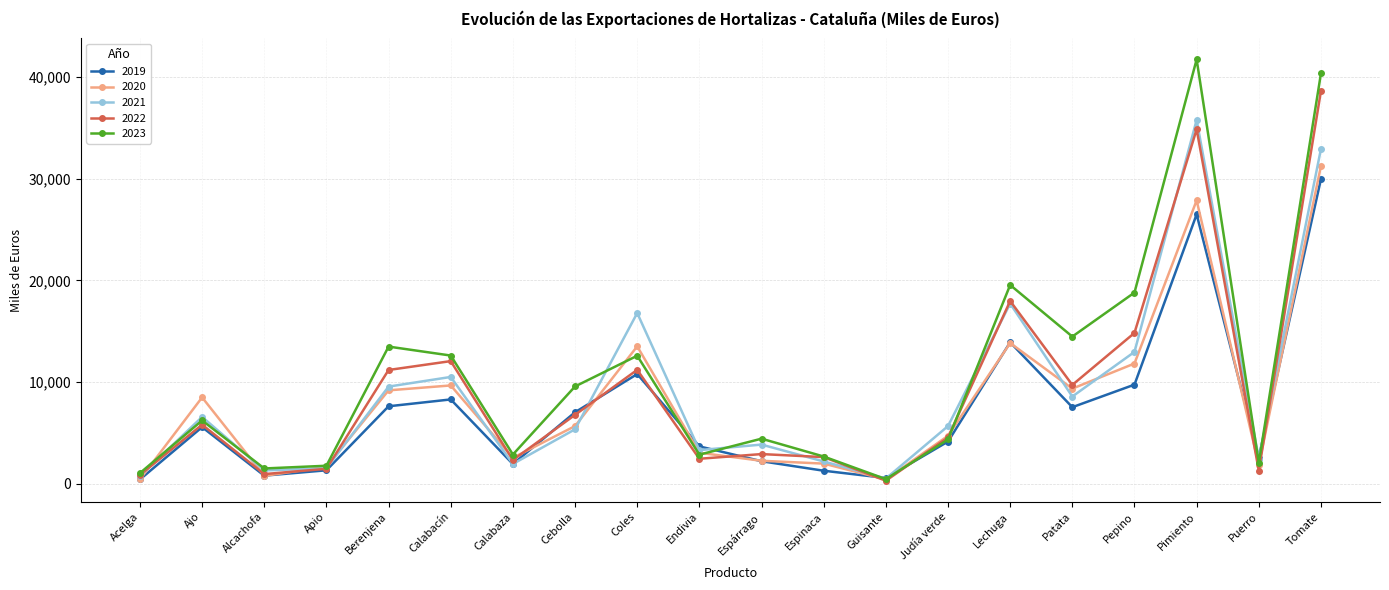

In 2022, how many points are higher than both neighbors (excluding endpoints)?

6